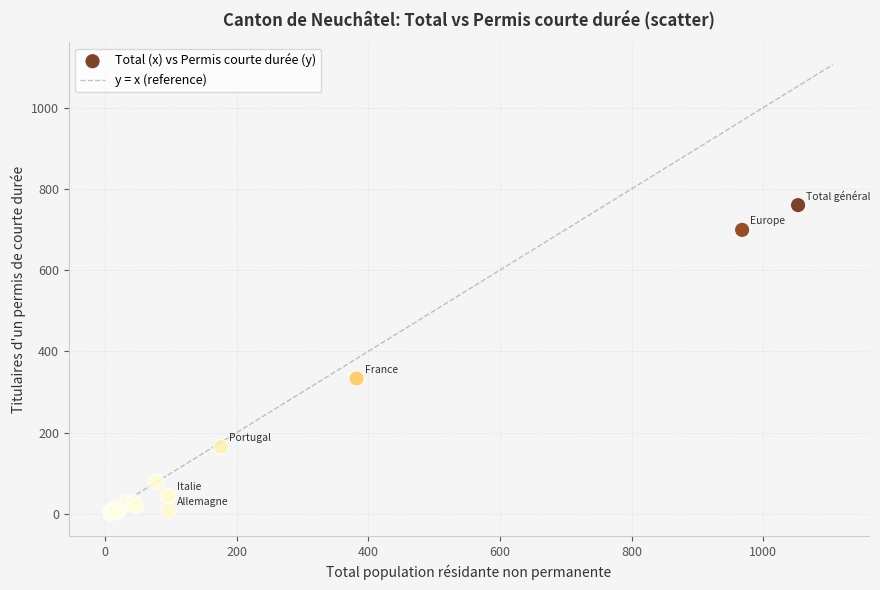

What Y value in the scatter plot is closest to 380?

333